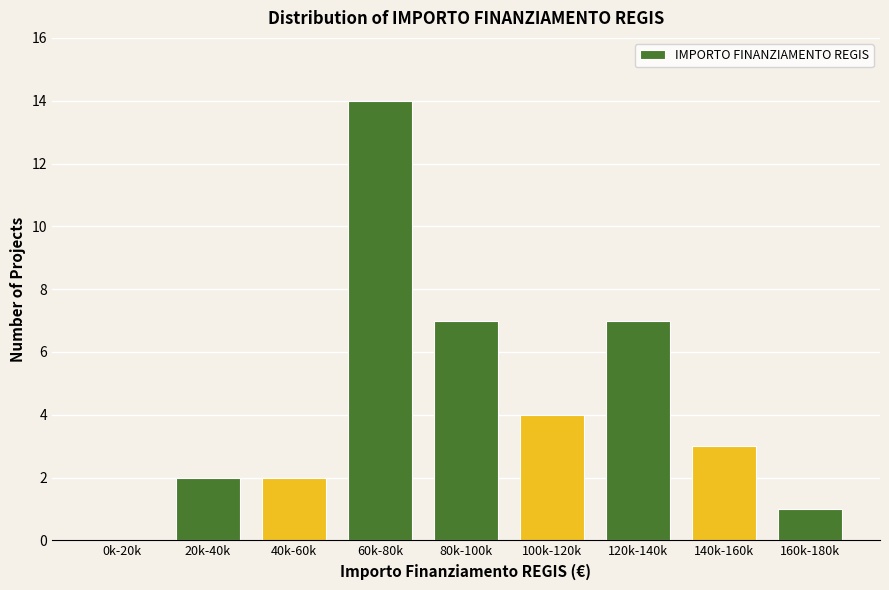

Reading left to right, extract all data points from this chart.

0k-20k=0	20k-40k=2	40k-60k=2	60k-80k=14	80k-100k=7	100k-120k=4	120k-140k=7	140k-160k=3	160k-180k=1